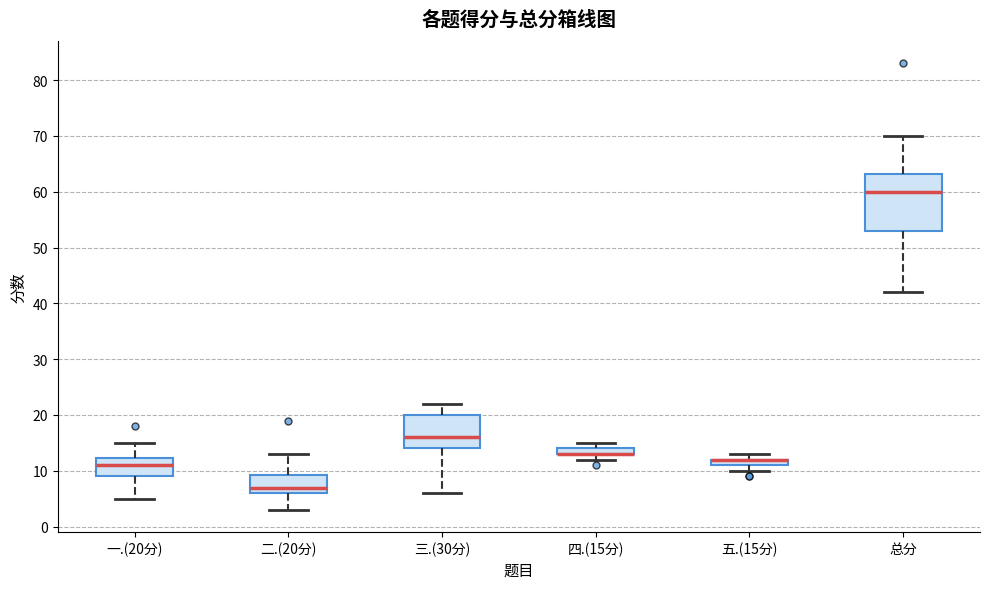

Where is the upper edge of the box for 五.(15分) on the y-axis? The values are not printed on the chart, so give them approximately, as read against the axis.

12